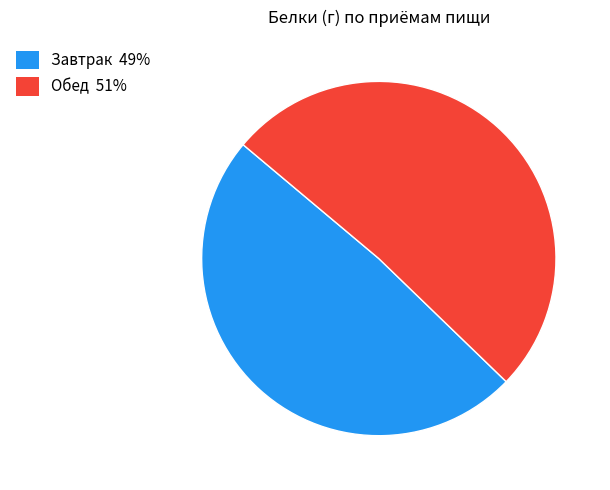

Count the number of slices in the pie.

2